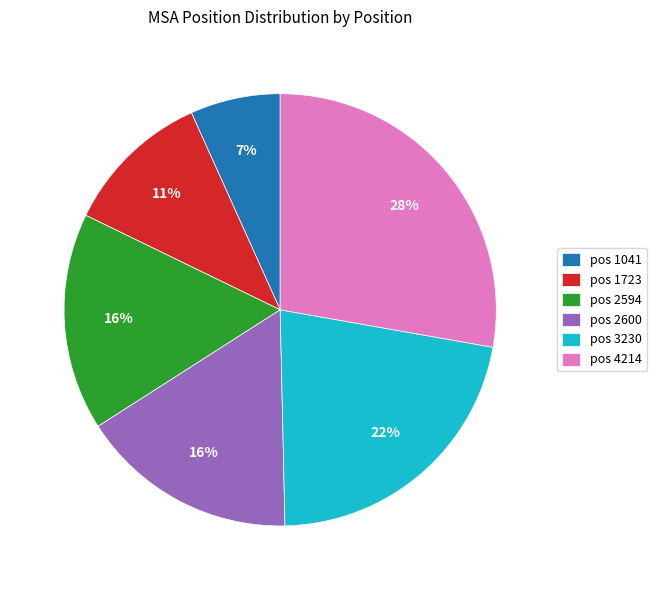

Does pos 2600 represent more than half of the total?

No